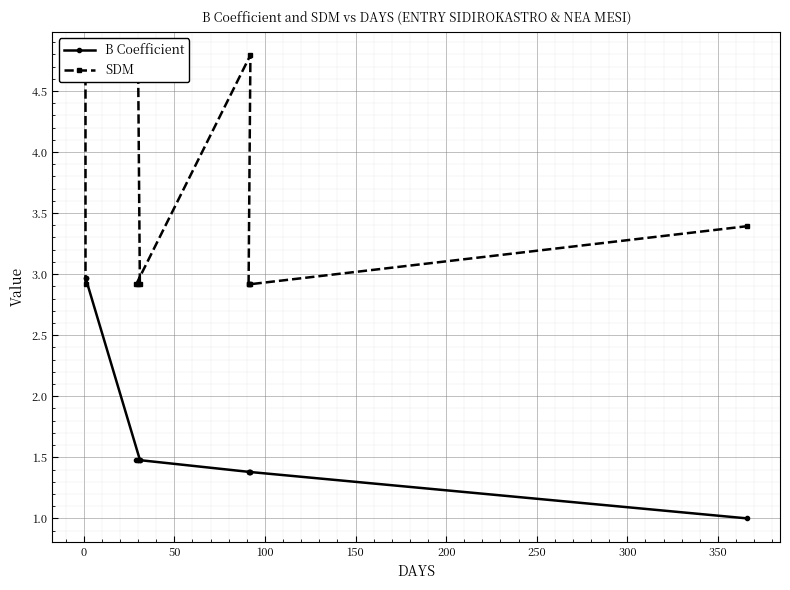

How many categories are shown in the chart?

12